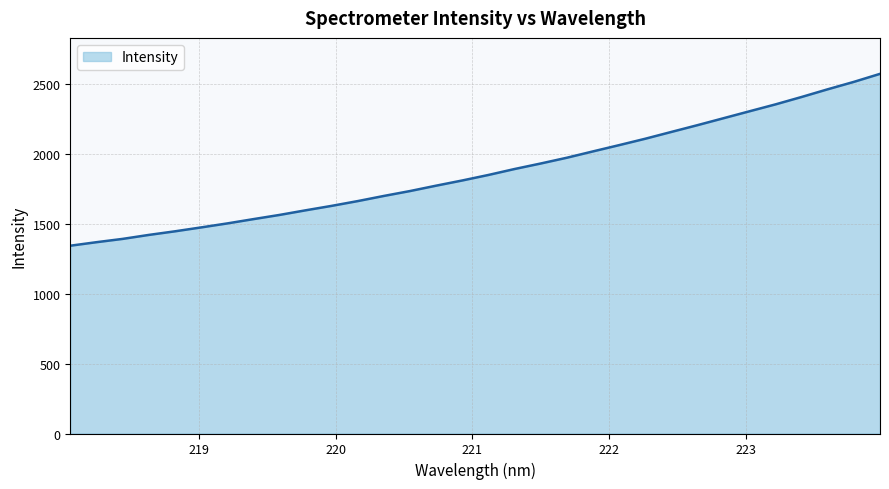

What is the smallest value displayed?

1342.8